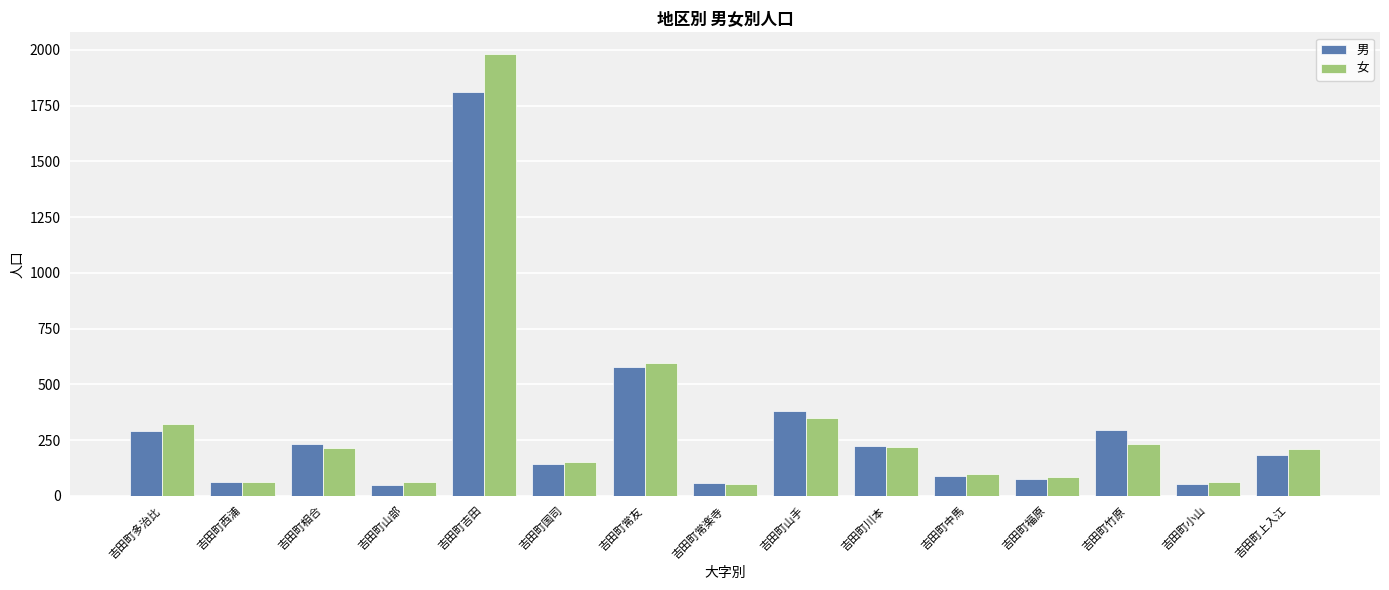

Does the chart contain any negative values?

No